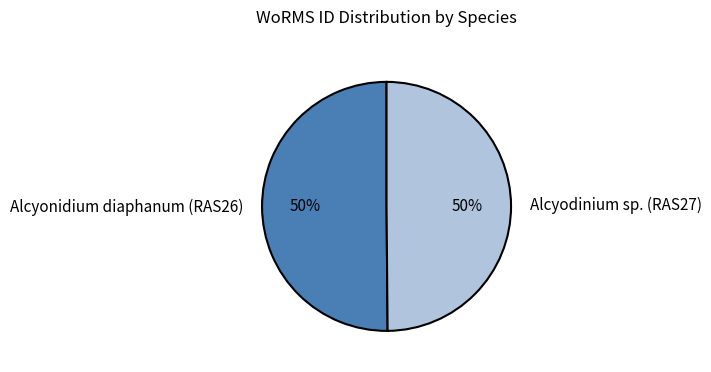

To the nearest percent, what portion does Alcyonidium diaphanum (RAS26) represent?

50%